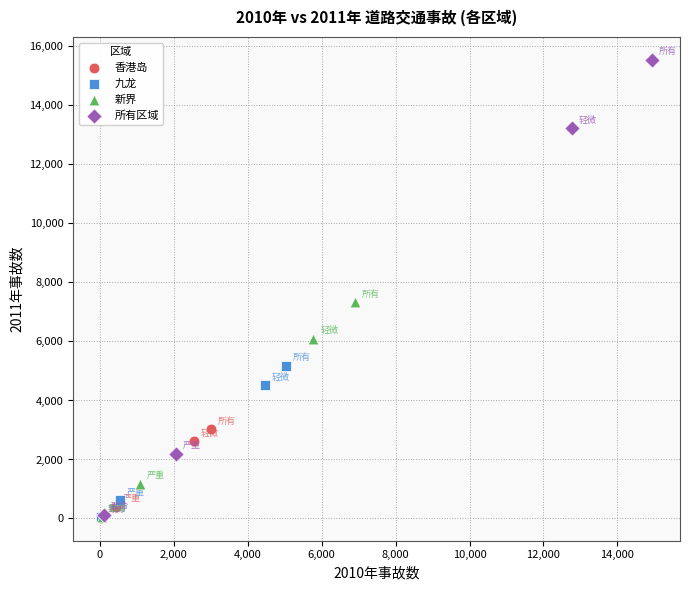

Which series has the widest spread of Y values?

所有区域